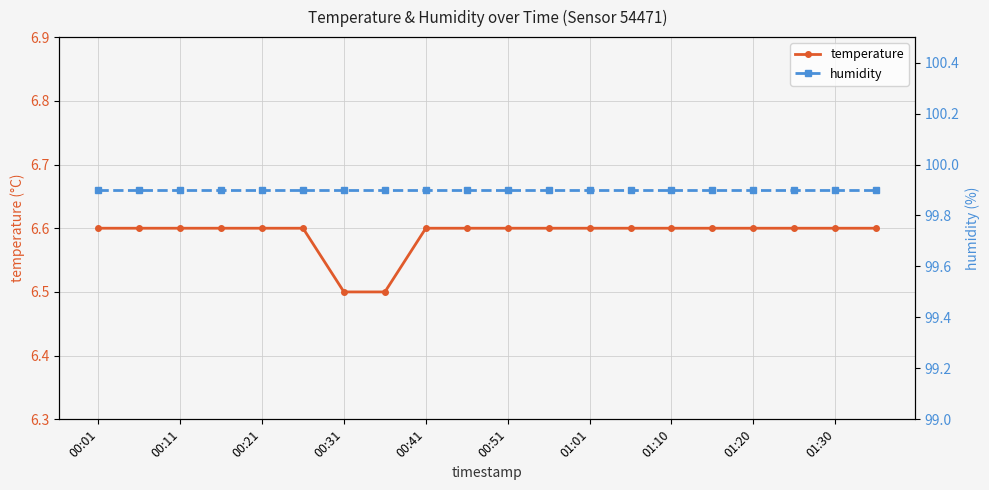

Reading right to left, extract all data points from this chart.

temperature: 6.6	6.6	6.6	6.6	6.6	6.6	6.6	6.6	6.6	6.6	6.6	6.6	6.5	6.5	6.6	6.6	6.6	6.6	6.6	6.6
humidity: 99.9	99.9	99.9	99.9	99.9	99.9	99.9	99.9	99.9	99.9	99.9	99.9	99.9	99.9	99.9	99.9	99.9	99.9	99.9	99.9